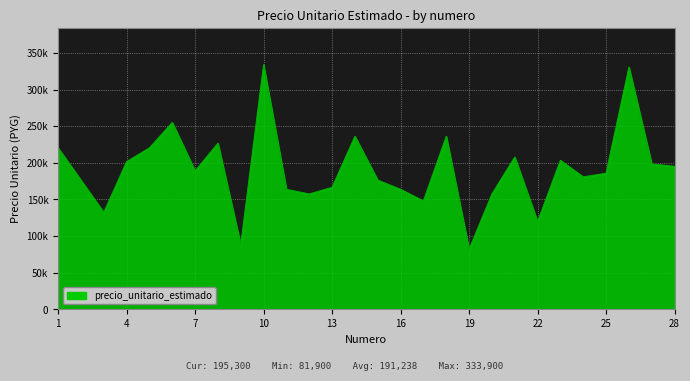

Reading left to right, what are all the values shown in this chart?

220500	176400	132300	201600	220500	255150	189000	226800	88200	333900	163800	157500	166600	236250	176400	163800	148050	236250	81900	157500	207900	119700	203490	180810	185850	330750	198450	195300